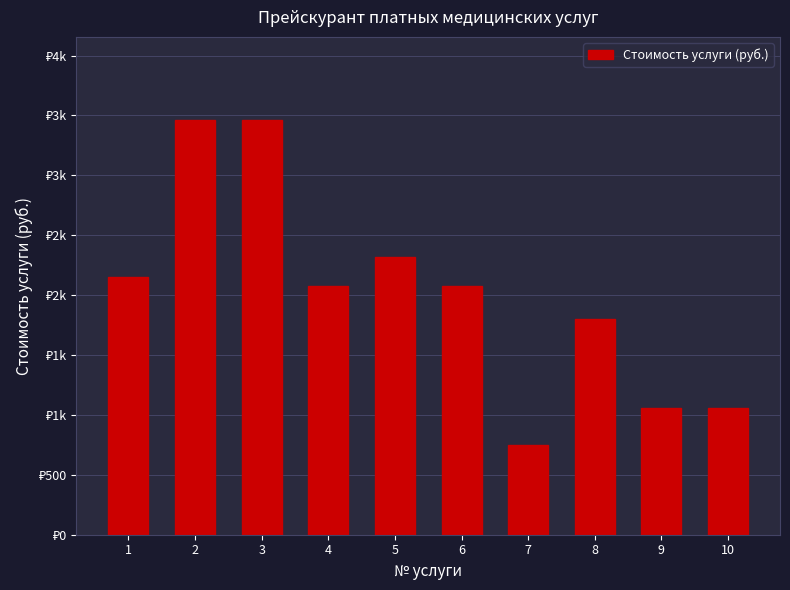

The value at 9 is 1054. True or false?

True